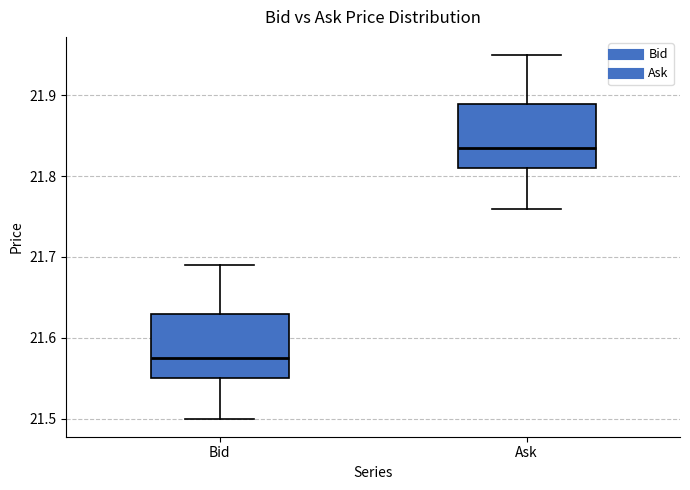

Reading left to right, transcribe this box plot: for each box, give where its median line is, the range the box spans, and where its two whiskers end, as read against the y-axis. The values are not printed on the chart, so give them approximately, as read against the axis.

Bid: median 21.58, box 21.55 to 21.63, whiskers 21.50 to 21.69
Ask: median 21.84, box 21.81 to 21.89, whiskers 21.76 to 21.95